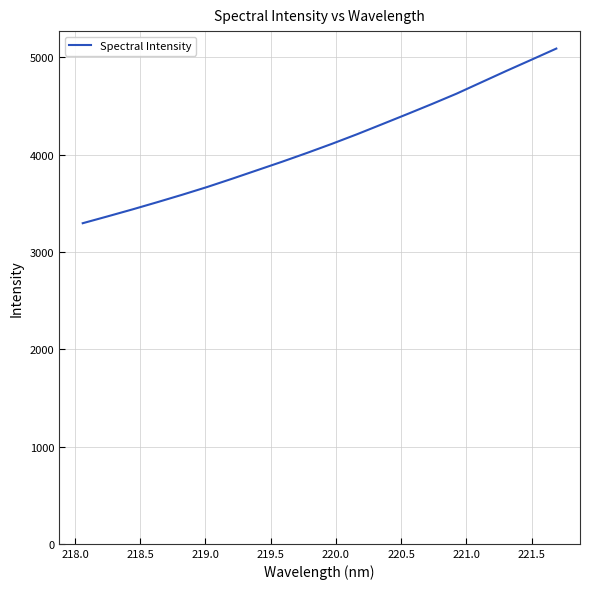

What is the maximum value shown in the chart?

5090.2